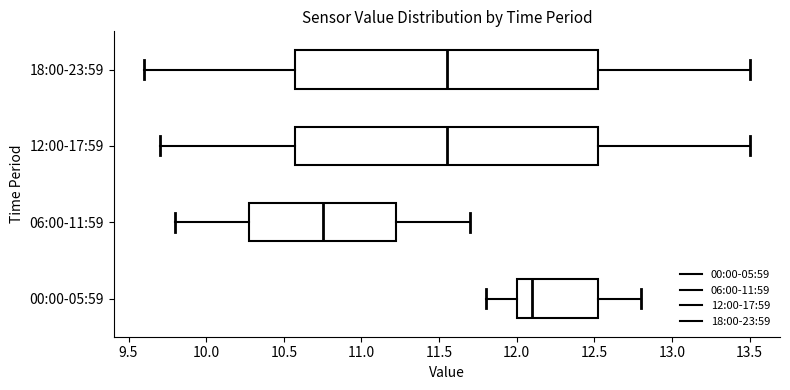

Which box has the furthest to the left median line?

06:00-11:59